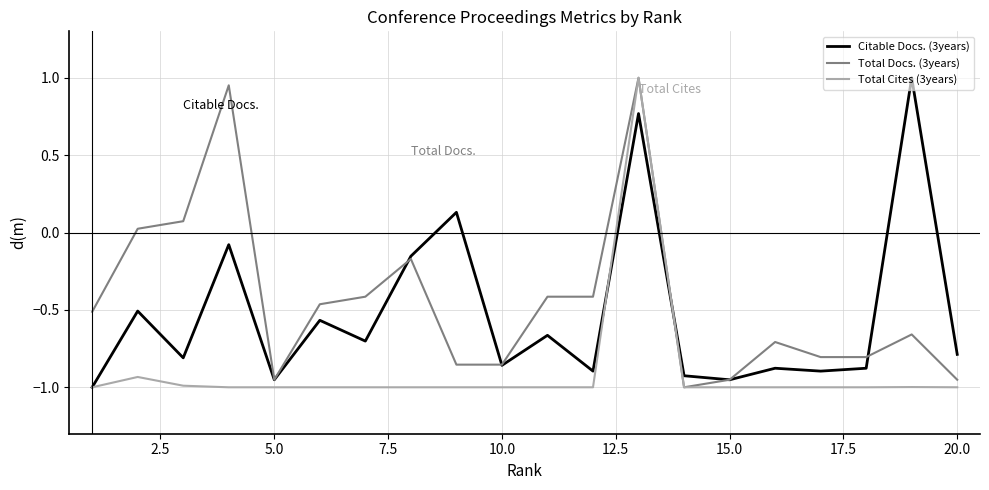

Rank the series by their average value, from highest to lowest.

Total Docs. (3years), Citable Docs. (3years), Total Cites (3years)